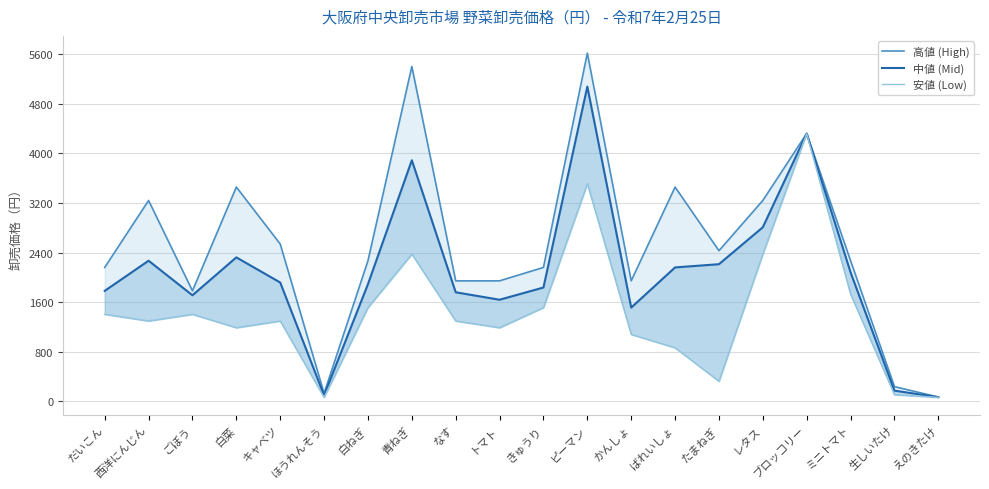

Is it true that 高値 (High) equals 5616 at ピーマン?

True